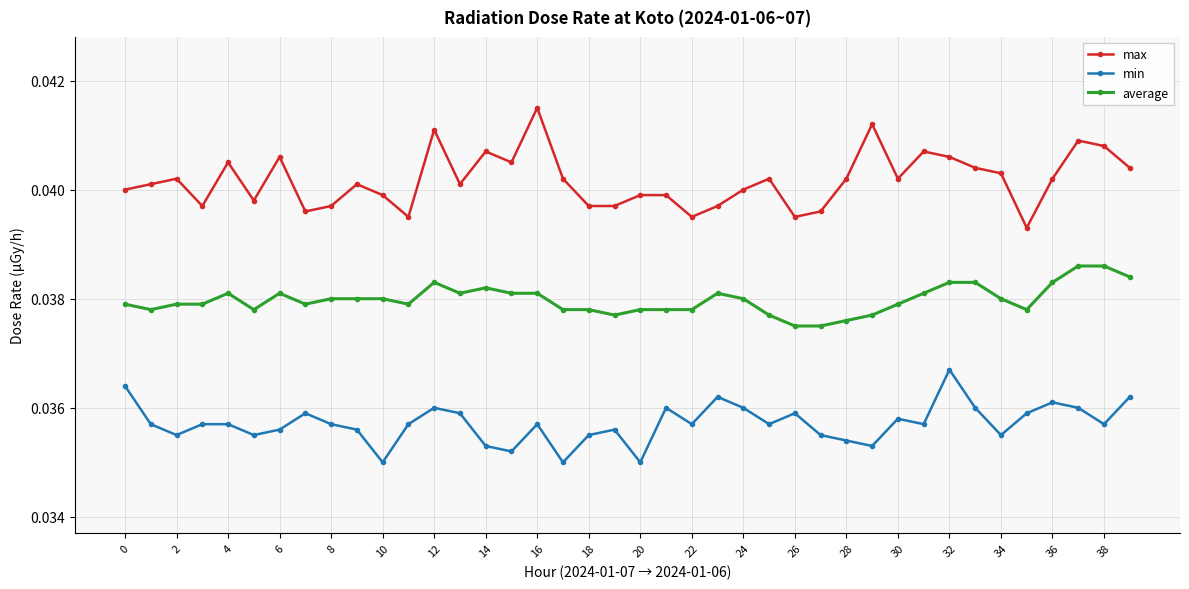

What is the sum of all average values?

1.5